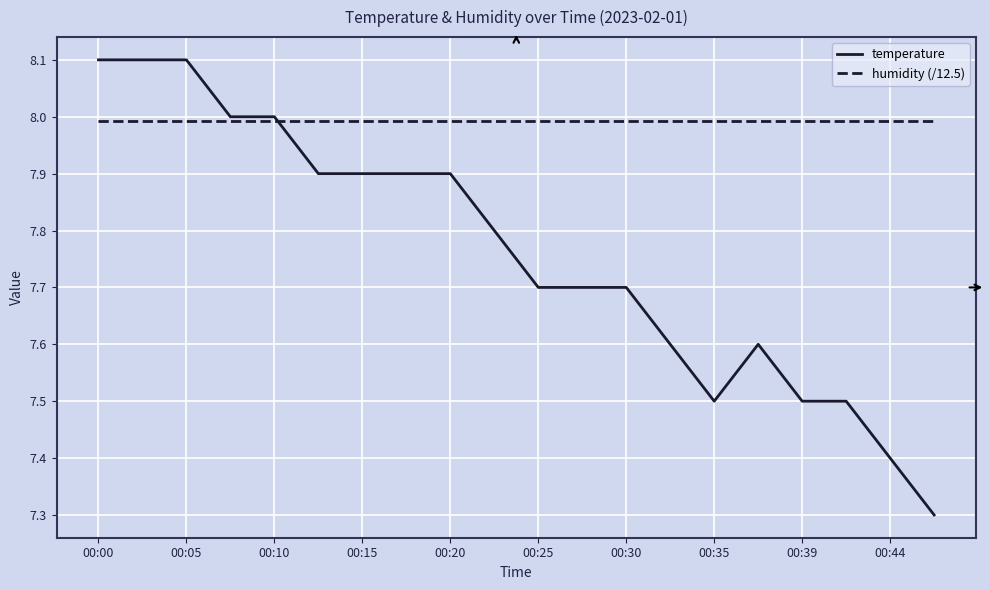

What is the lowest value of the temperature series?

7.3